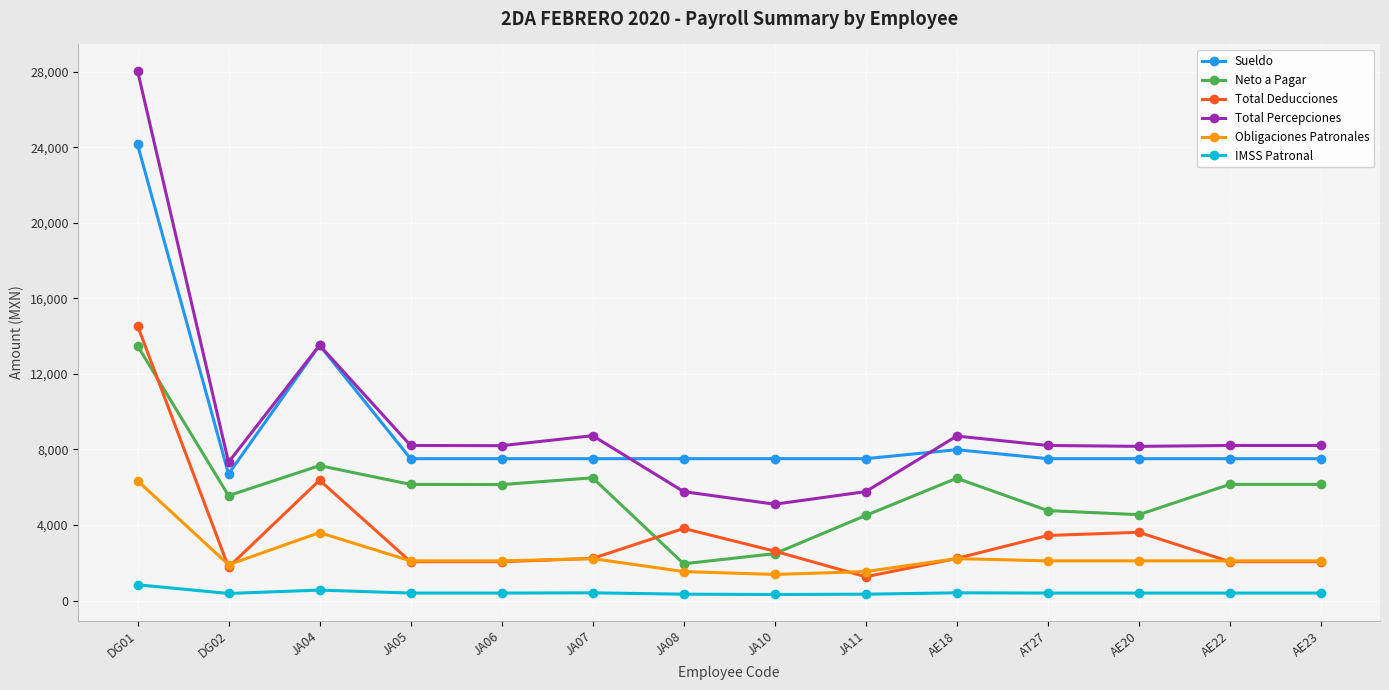

What is the label of the 8th point from the right?

JA08